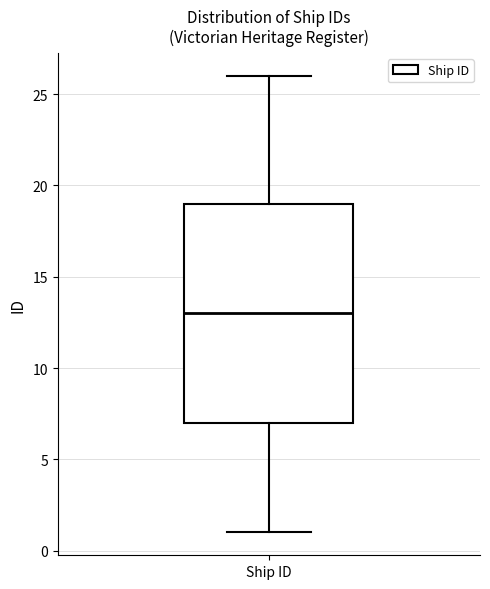

Where does the upper whisker of the box for Ship ID end on the y-axis? The values are not printed on the chart, so give them approximately, as read against the axis.

26